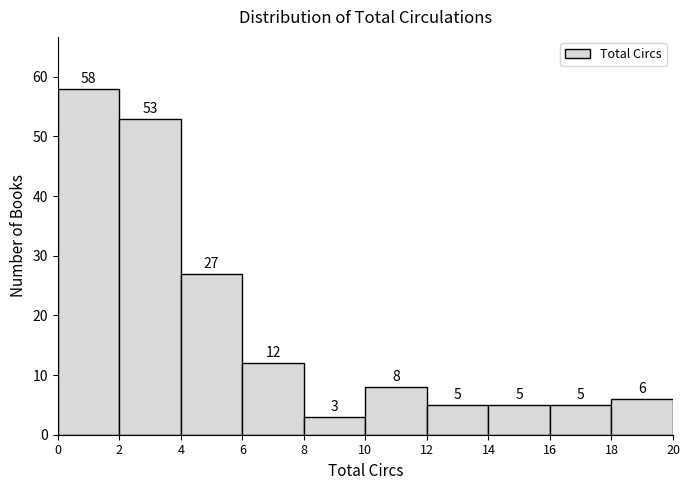

Which range on the x-axis has the tallest bar?

0 to 2